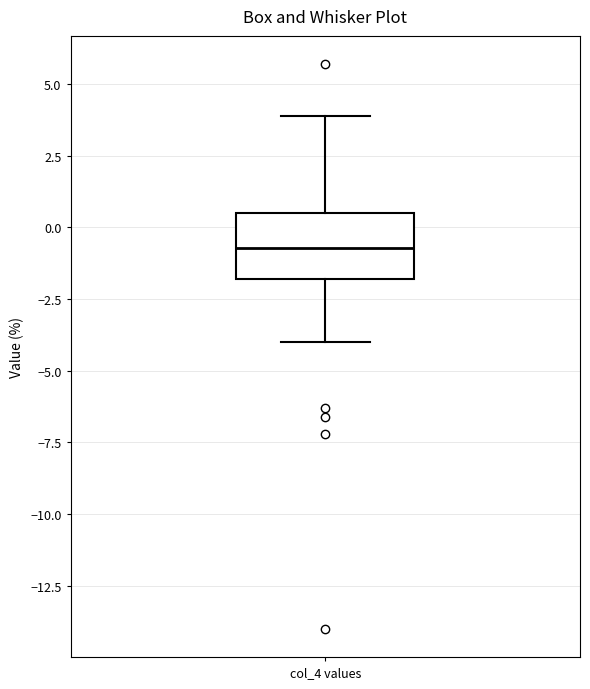

Transcribe this box plot: give where the median line is, the range the box spans, and where the two whiskers end, as read against the y-axis. The values are not printed on the chart, so give them approximately, as read against the axis.

median -0.5, box -2.0 to 0.5, whiskers -4.0 to 4.0